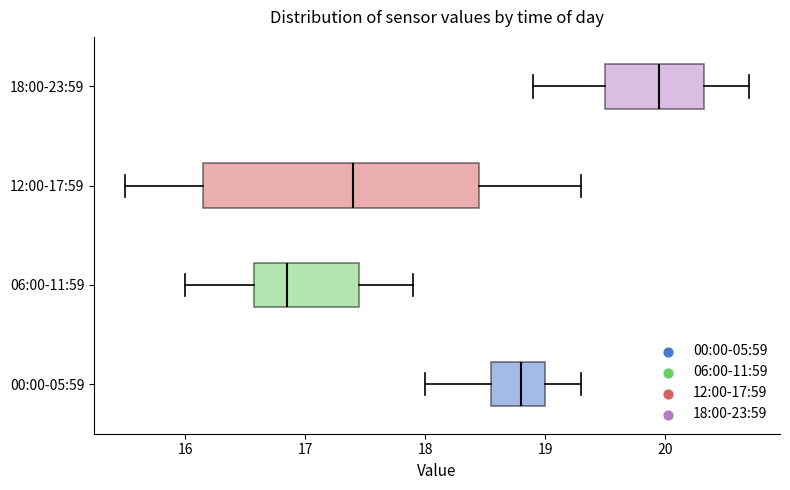

Reading bottom to top, transcribe this box plot: for each box, give where its median line is, the range the box spans, and where its two whiskers end, as read against the x-axis. The values are not printed on the chart, so give them approximately, as read against the axis.

00:00-05:59: median 18.8, box 18.6 to 19.0, whiskers 18.0 to 19.3
06:00-11:59: median 16.9, box 16.6 to 17.5, whiskers 16.0 to 17.9
12:00-17:59: median 17.4, box 16.2 to 18.5, whiskers 15.5 to 19.3
18:00-23:59: median 20.0, box 19.5 to 20.3, whiskers 18.9 to 20.7